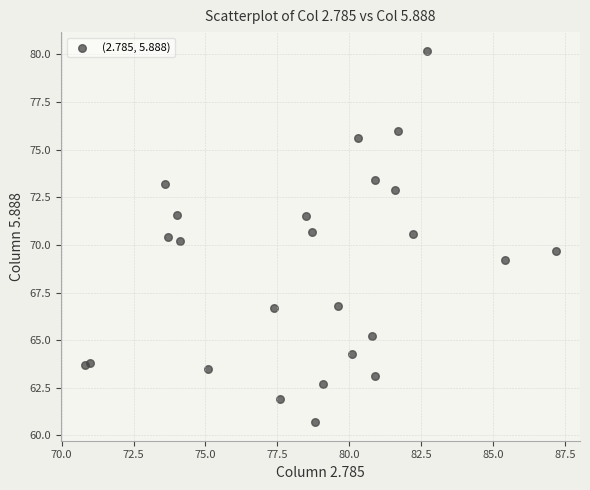

What is the range of X values (max minus min)?

16.4